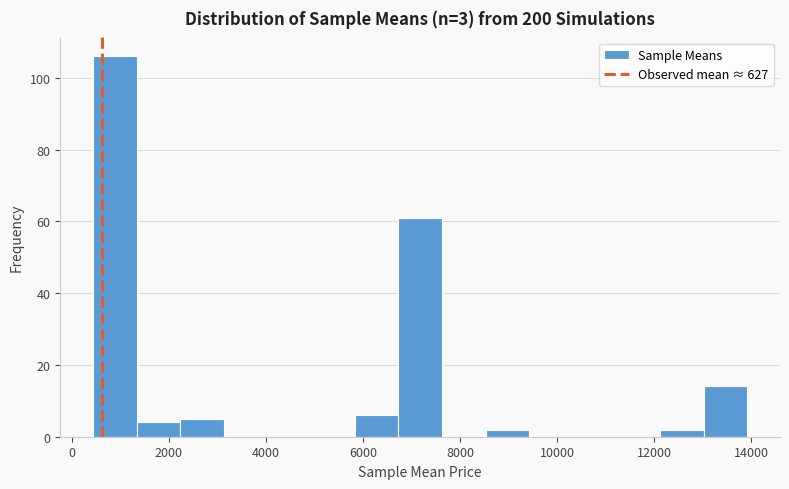

Over which range of the x-axis is the bar tallest?

400 to 1400